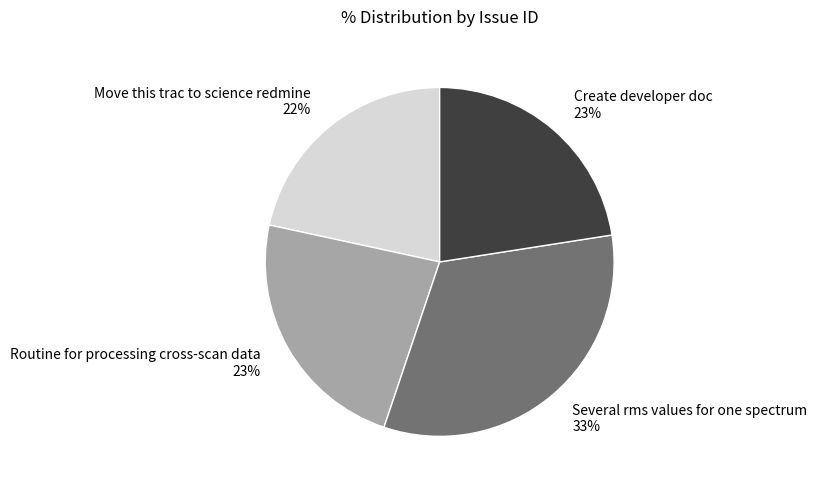

How many slices are in this pie chart?

4